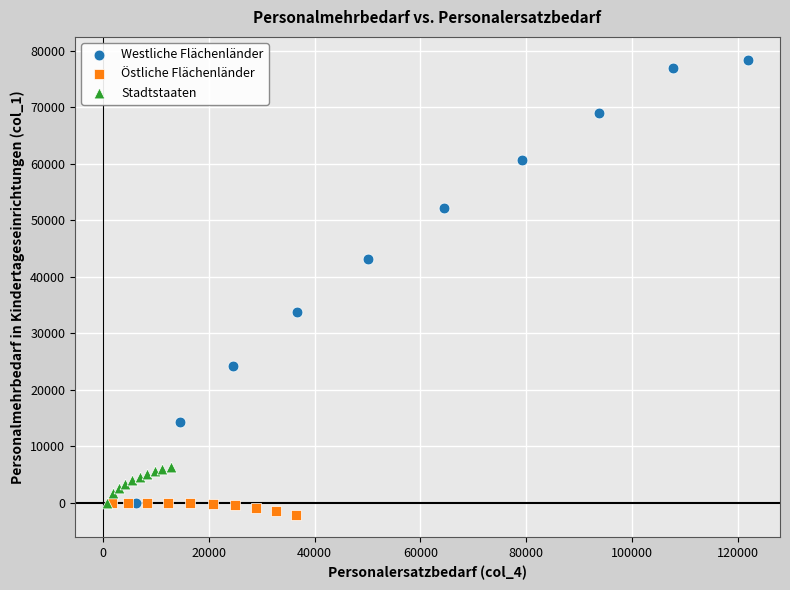

Which series contains the highest Y value?

Westliche Flächenländer